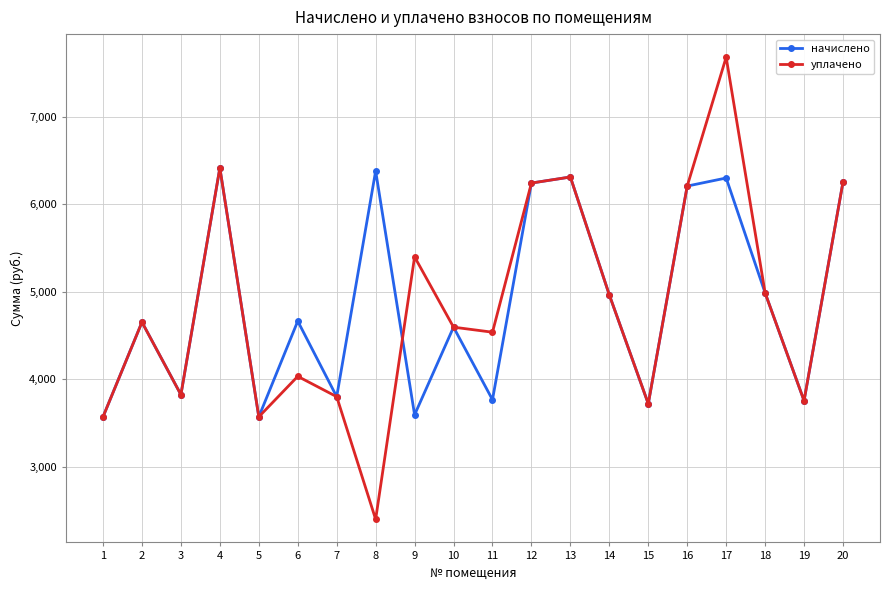

Where is the first local minimum for уплачено?

3